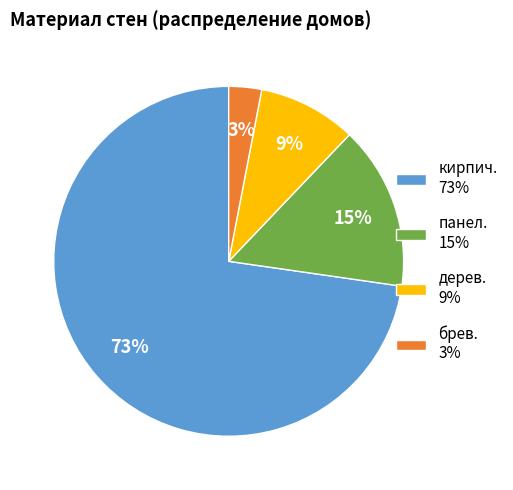

Which category accounts for the majority?

кирпич.